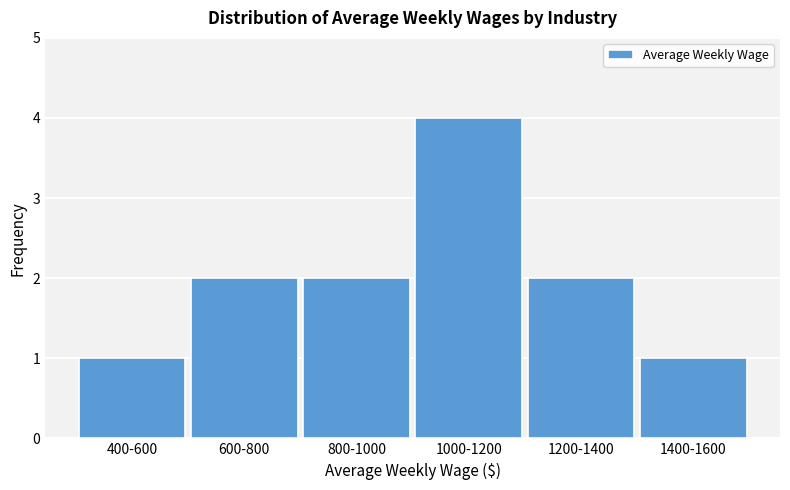

Reading left to right, extract all data points from this chart.

1	2	2	4	2	1